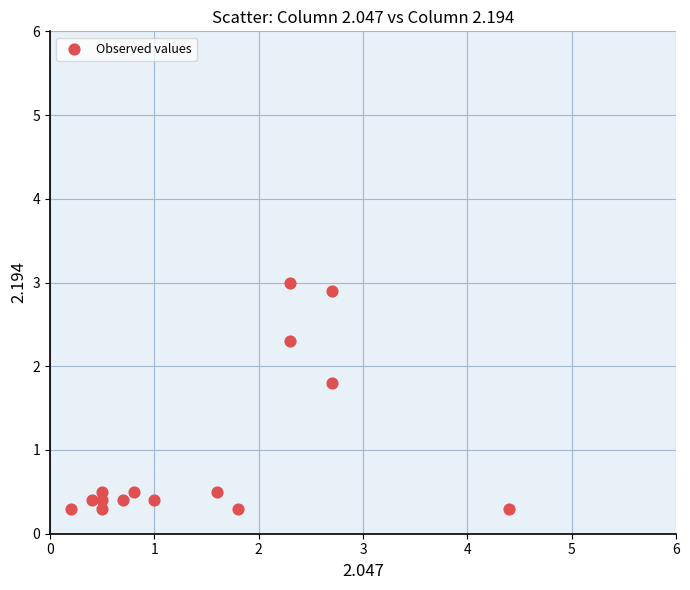

What is the range of X values (max minus min)?

4.2